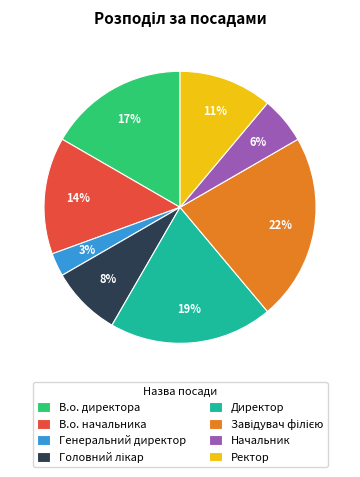

To the nearest percent, what portion does В.о. директора represent?

17%